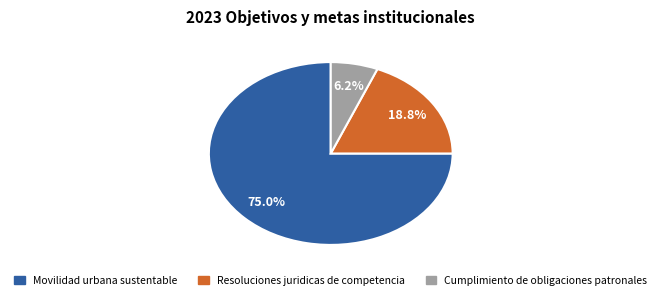

The Cumplimiento de obligaciones patronales slice represents 6% of the pie. True or false?

True